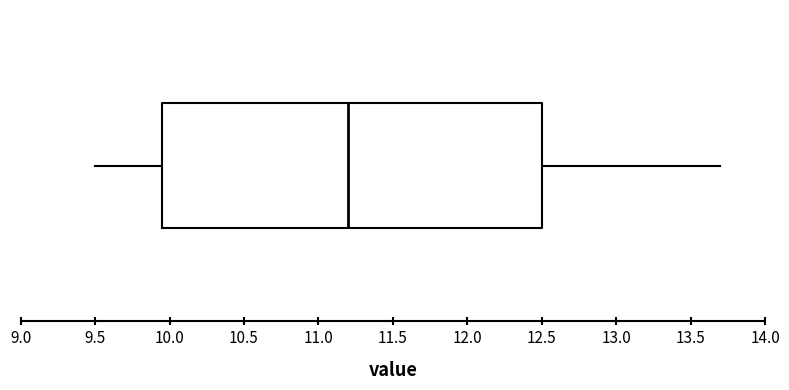

Transcribe this box plot: give where the median line is, the range the box spans, and where the two whiskers end, as read against the x-axis. The values are not printed on the chart, so give them approximately, as read against the axis.

median 11.20, box 9.95 to 12.50, whiskers 9.50 to 13.70